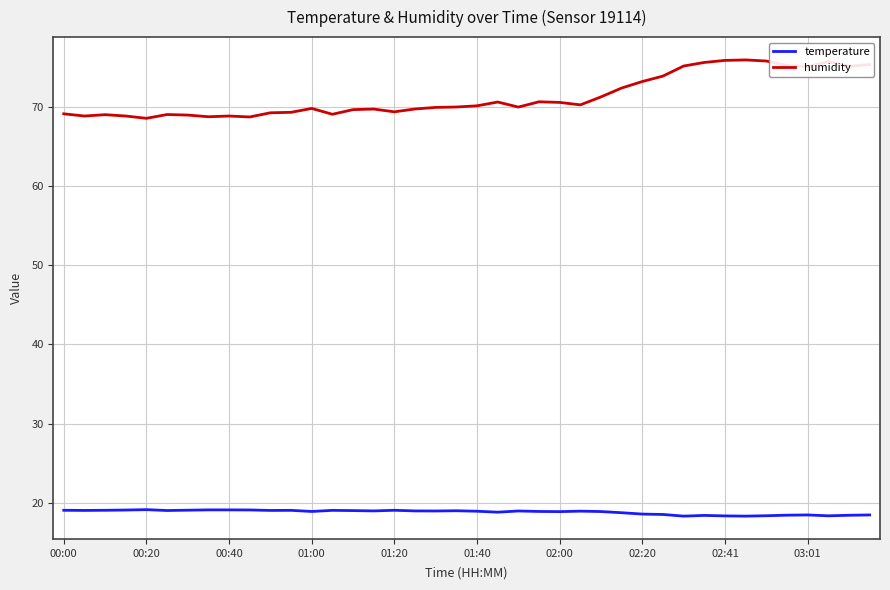

True or false: humidity and temperature intersect in this chart.

False